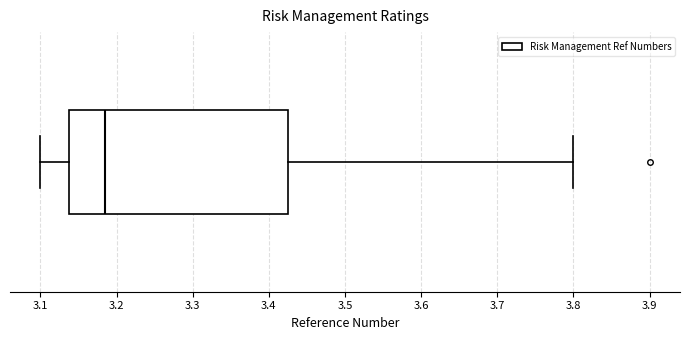

Where does the median line of the box sit on the x-axis? The values are not printed on the chart, so give them approximately, as read against the axis.

3.19